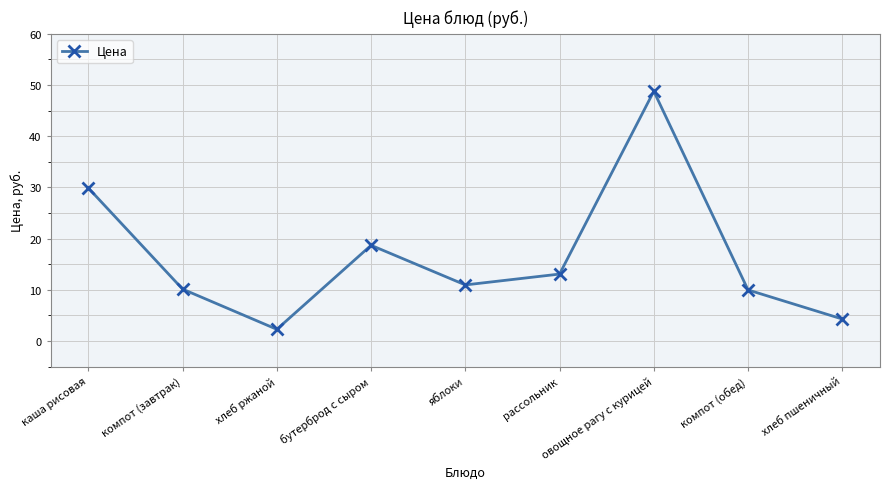

How many distinct data groups are displayed?

1